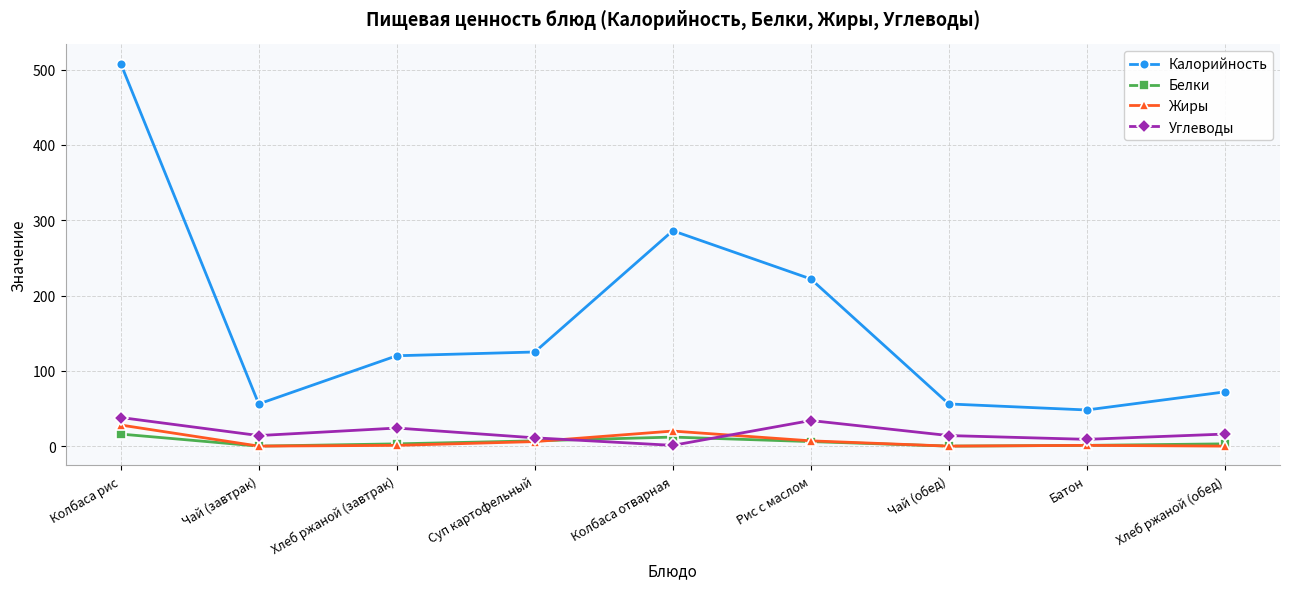

Which series has the widest spread of values?

Калорийность